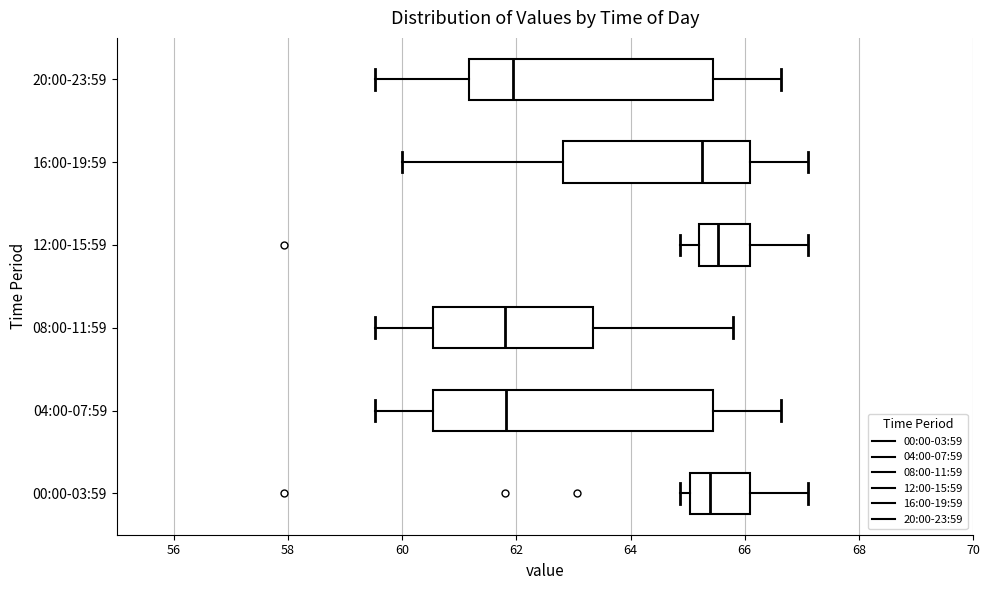

Comparing the boxes themselves (not the whiskers), which one is the widest?

04:00-07:59